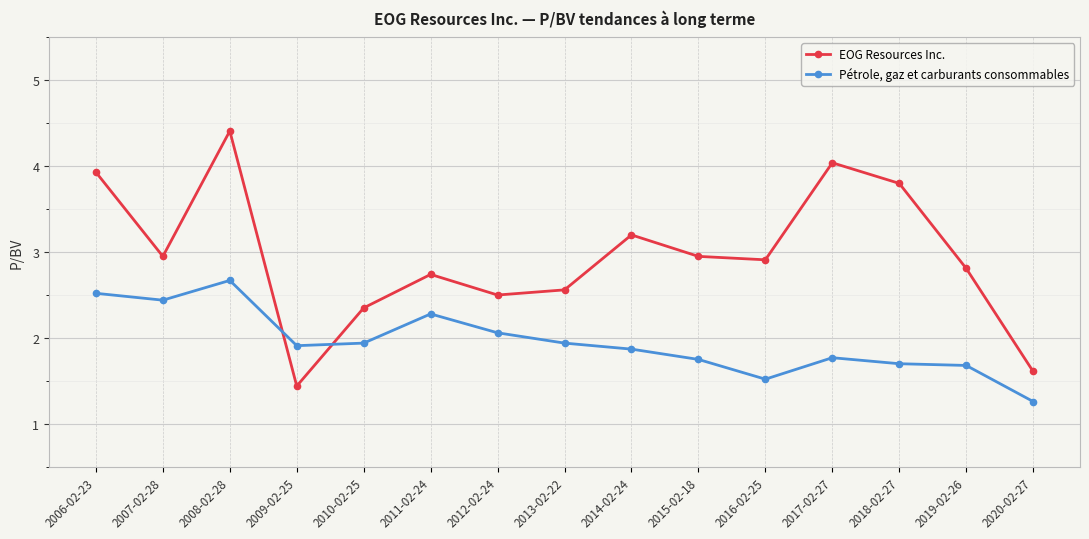

Which series changed the most between 2008-02-28 and 2013-02-22?

EOG Resources Inc.